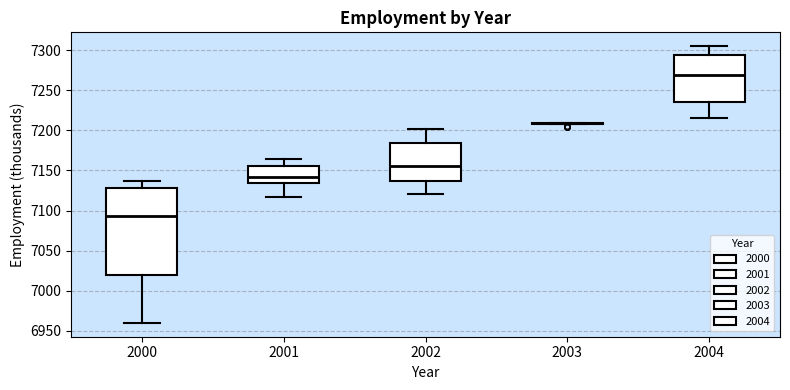

Reading left to right, transcribe this box plot: for each box, give where its median line is, the range the box spans, and where its two whiskers end, as read against the y-axis. The values are not printed on the chart, so give them approximately, as read against the axis.

2000: median 7095, box 7020 to 7130, whiskers 6960 to 7135
2001: median 7140, box 7135 to 7155, whiskers 7115 to 7165
2002: median 7155, box 7135 to 7185, whiskers 7120 to 7200
2003: box collapsed to a line at 7210, whiskers 7210 to 7210
2004: median 7270, box 7235 to 7295, whiskers 7215 to 7305